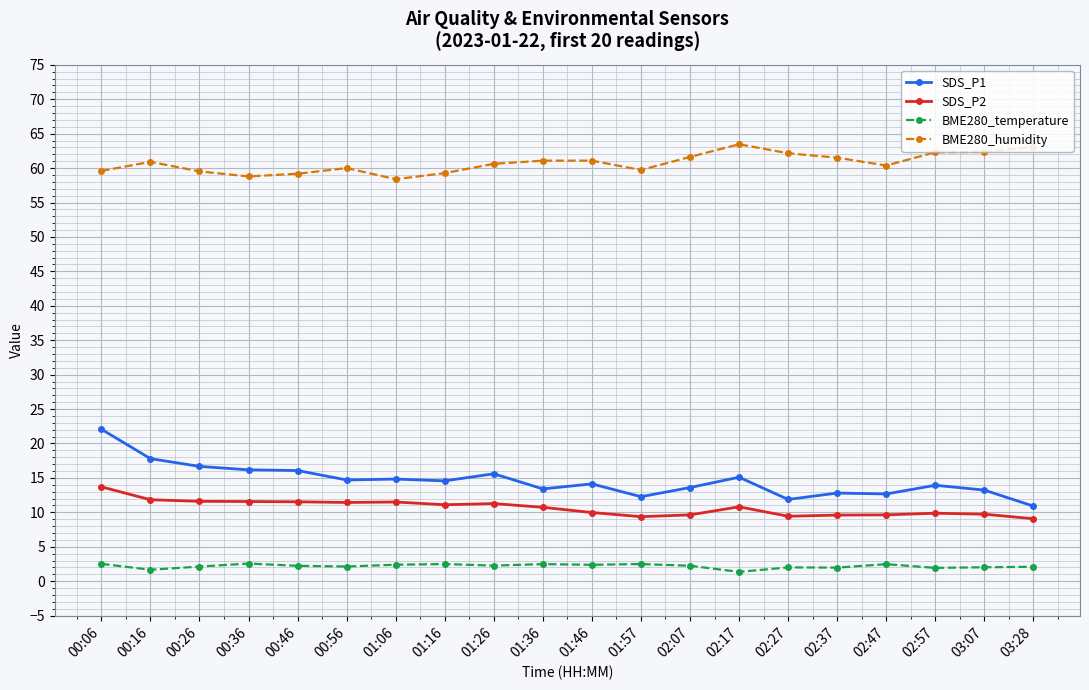

True or false: BME280_temperature and SDS_P1 intersect in this chart.

False